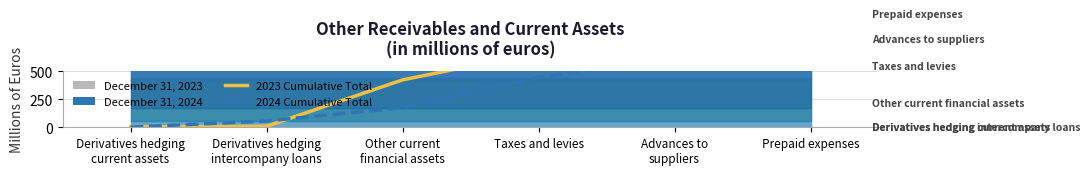

At how many categories does at least one series exceed 1034?

1